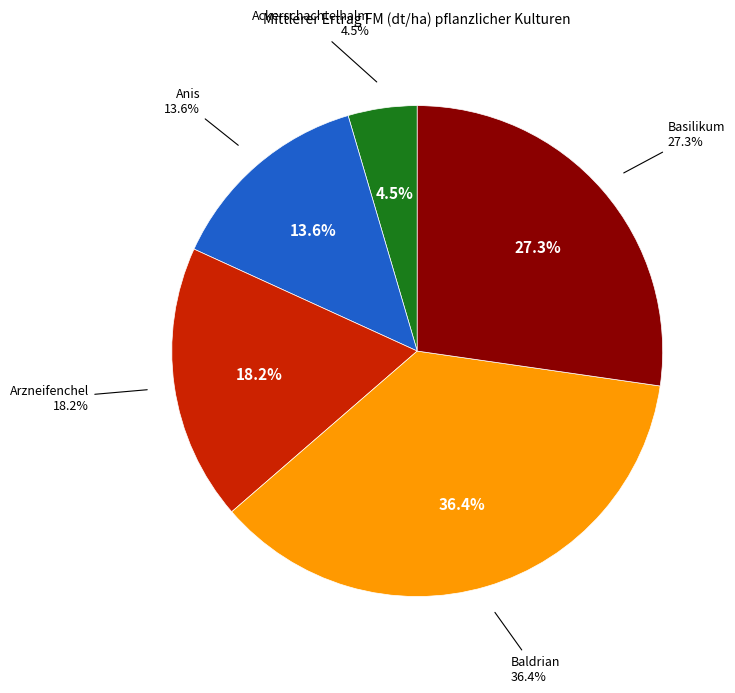

Between Baldrian and Ackerschachtelhalm, which is larger?

Baldrian